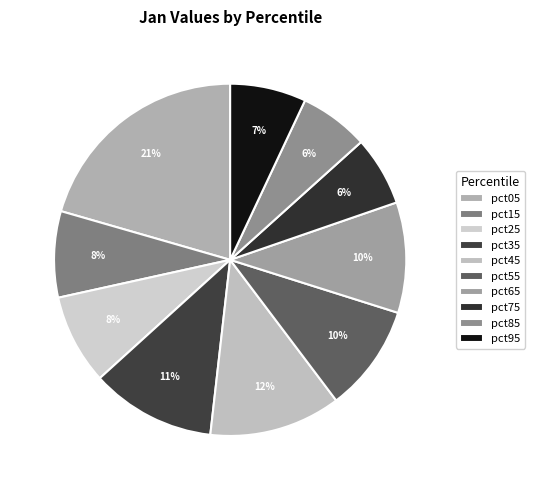

What percentage do pct45 and pct05 together represent?

32.6%